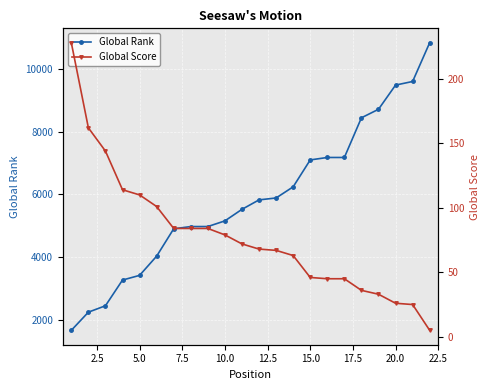

What is the sum of all Global Score values?

1721